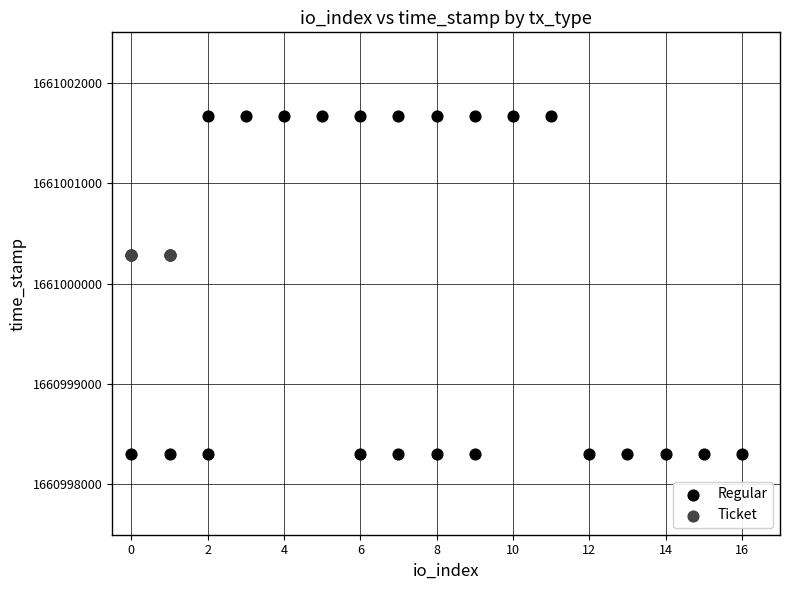

Which series reaches the maximum Y coordinate?

Regular